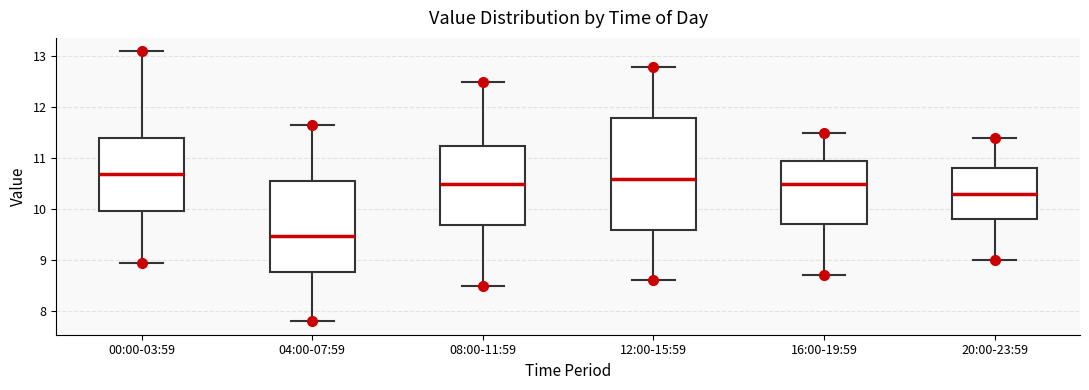

Comparing the boxes themselves (not the whiskers), which one is the tallest?

12:00-15:59